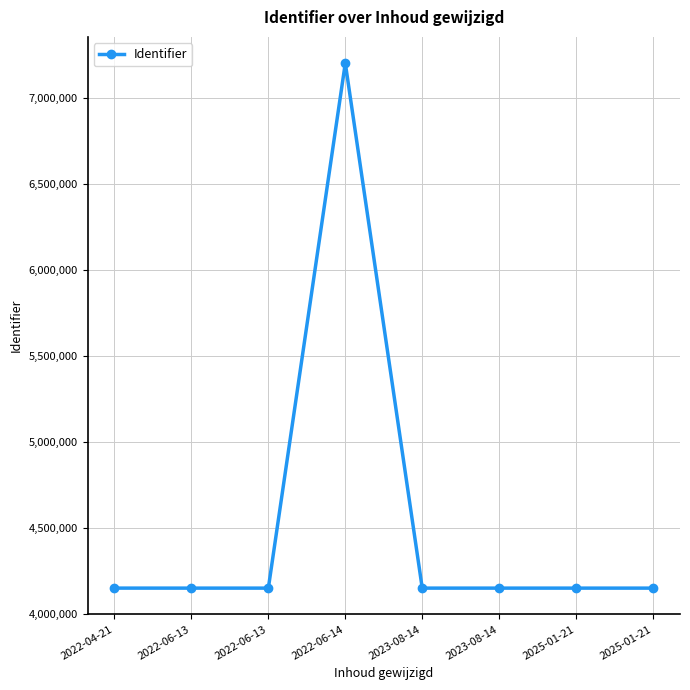

How many interior local valleys (lower than both neighbors) does the data have?

3